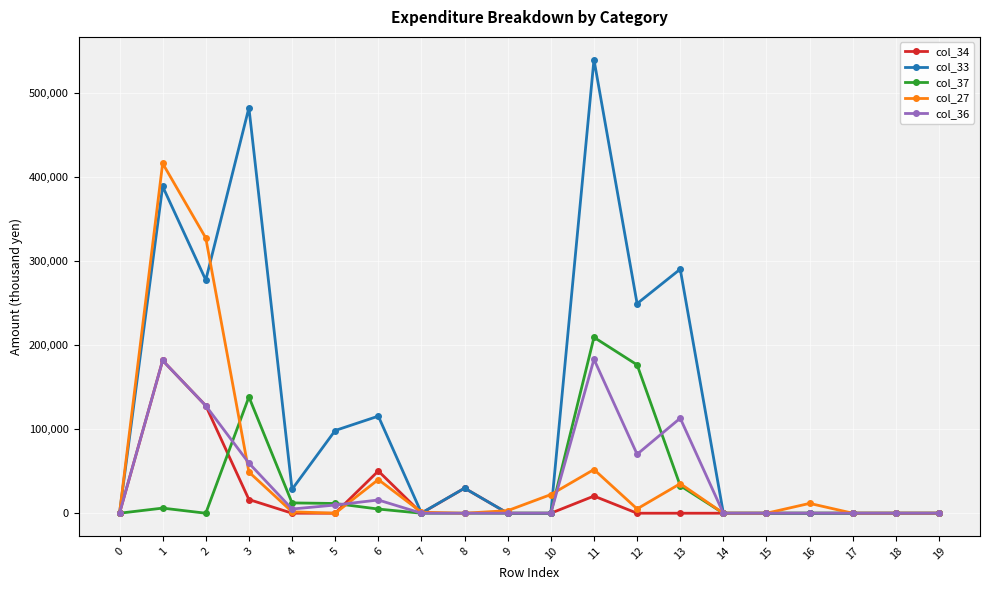

How many lines are shown in the chart?

5